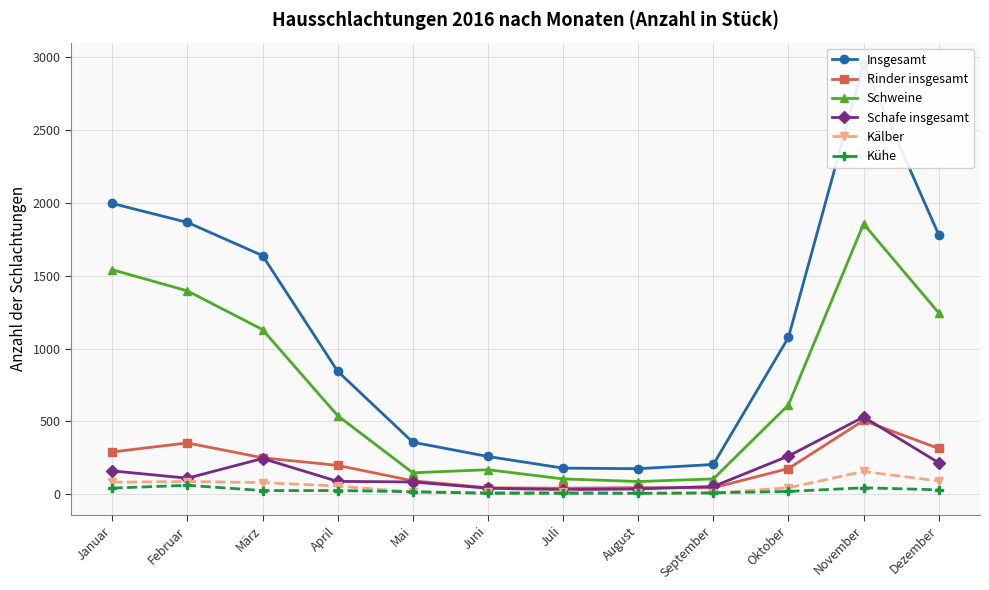

Does the chart have visible grid lines?

Yes